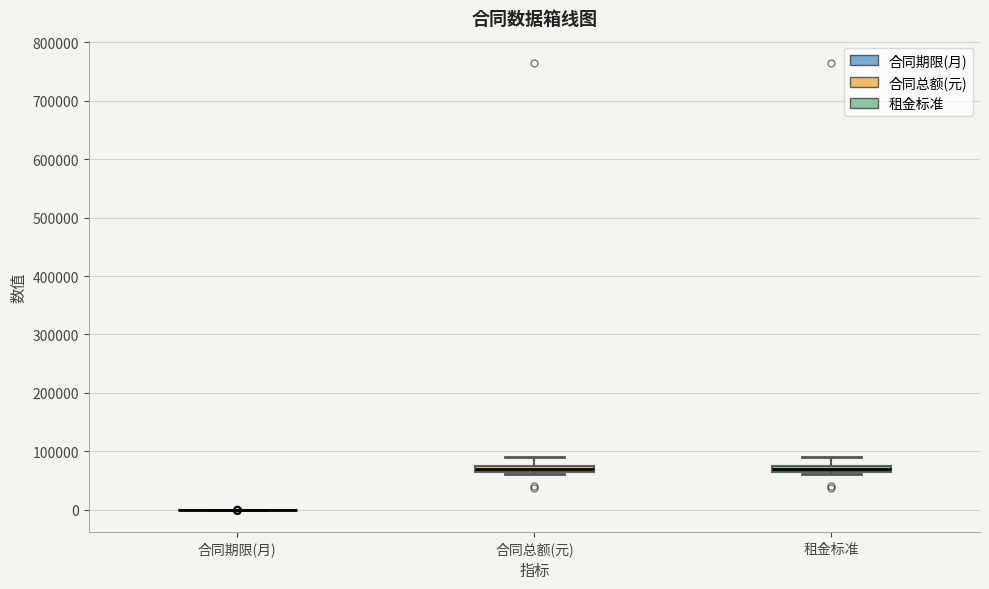

Where is the upper edge of the box for 租金标准 on the y-axis? The values are not printed on the chart, so give them approximately, as read against the axis.

70000